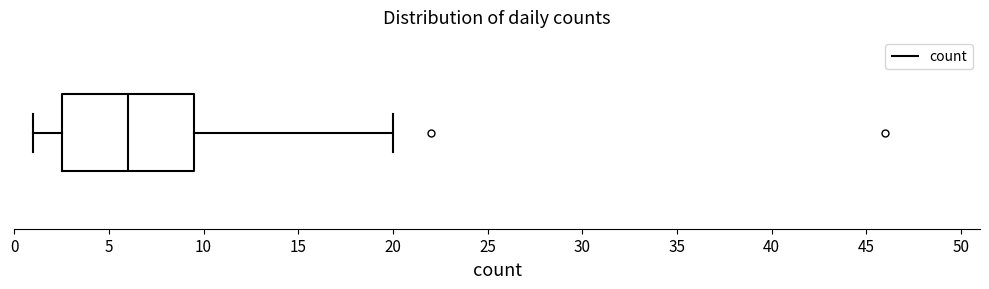

Read this box plot against the x-axis: the position of the median line, the range covered by the box, and the ends of both whiskers. The values are not printed on the chart, so give them approximately, as read against the axis.

median 6.0, box 2.5 to 9.5, whiskers 1.0 to 20.0